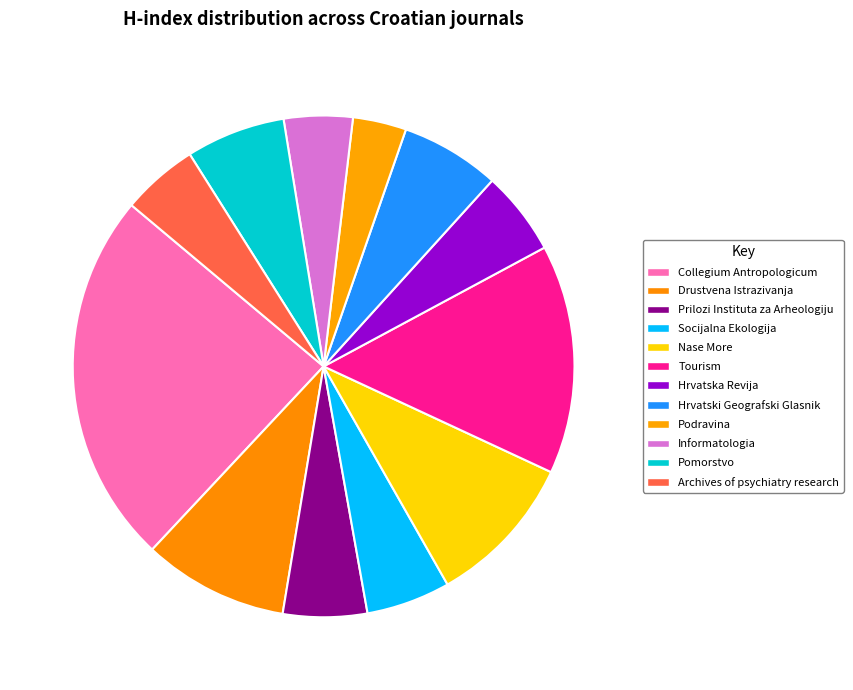

How many segments does this pie chart have?

12